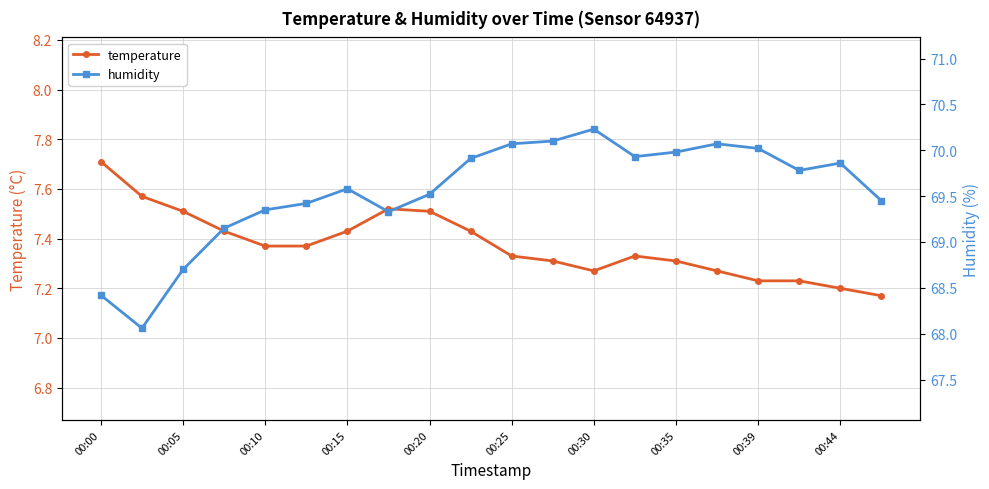

What is the highest value of the temperature series?

7.7